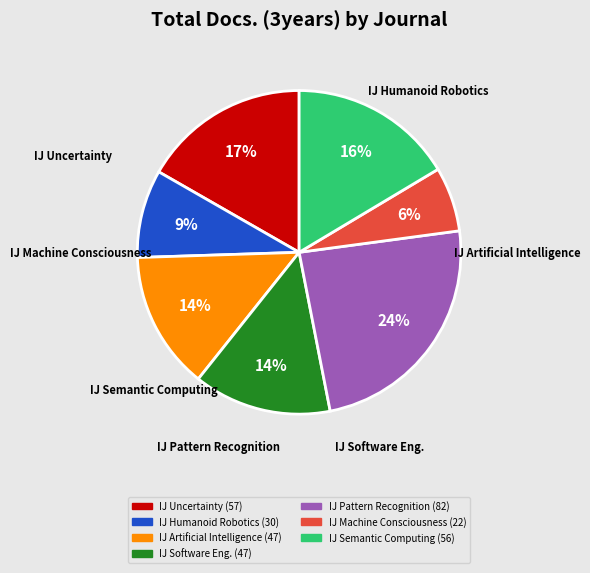

Is there any slice that represents more than half of the pie?

No